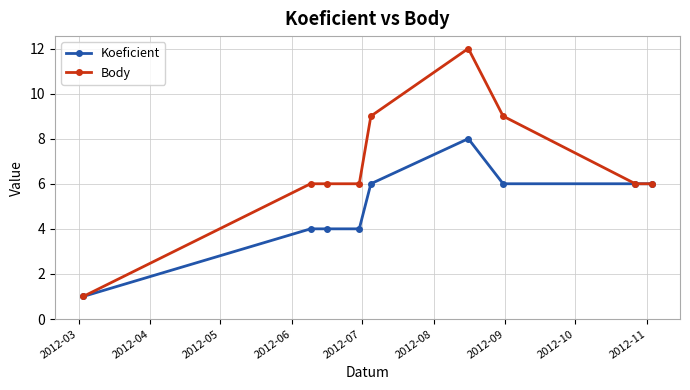

Which series has the largest range (max minus min)?

Body